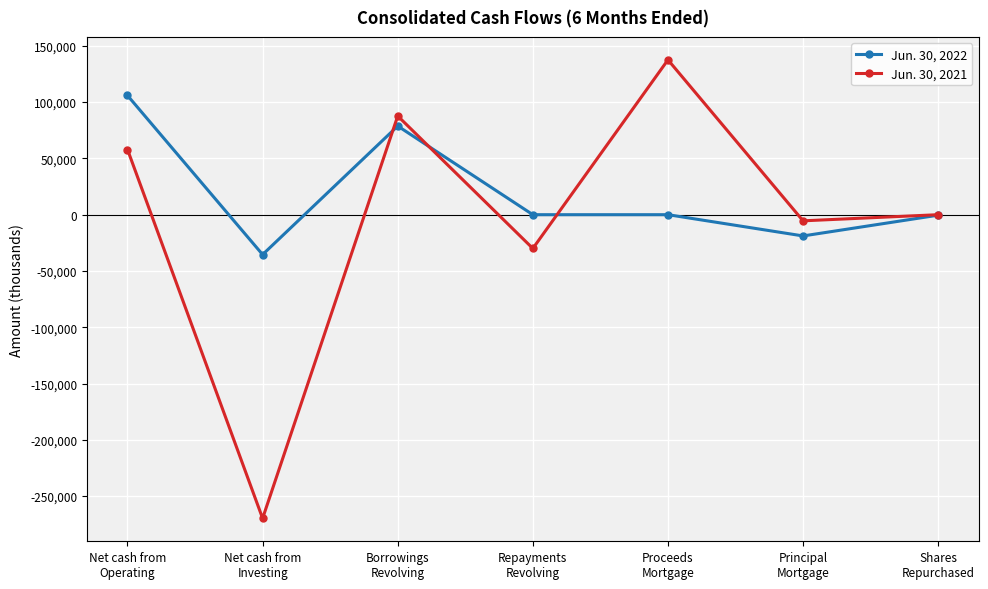

The Jun. 30, 2021 series shows 87696 at Borrowings
Revolving. True or false?

True